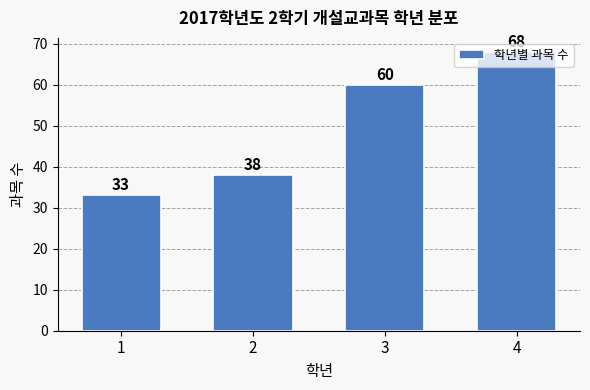

At which label is the value closest to 50?

3